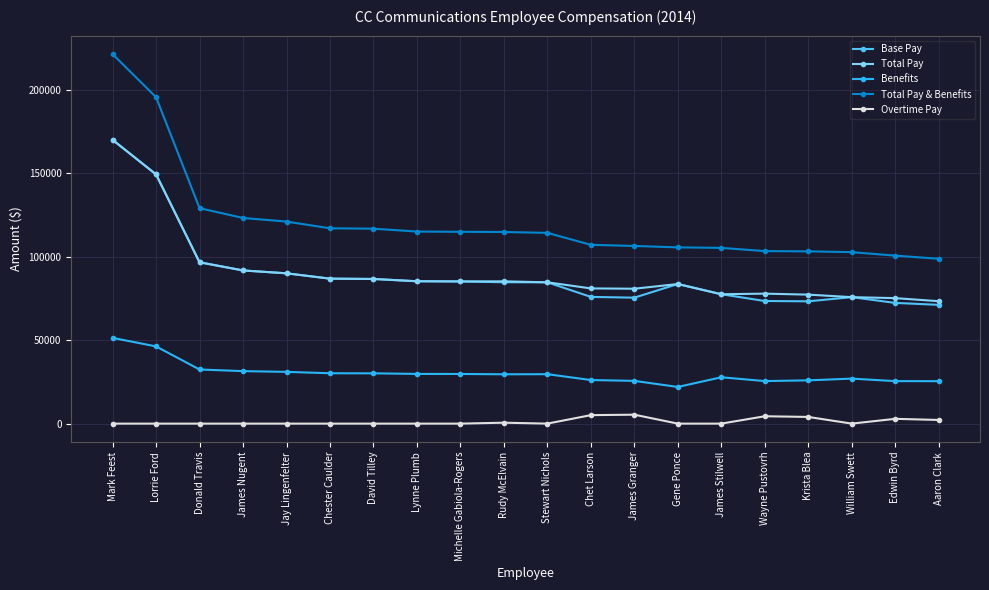

The Base Pay series shows 169978.8 at Mark Feest. True or false?

True